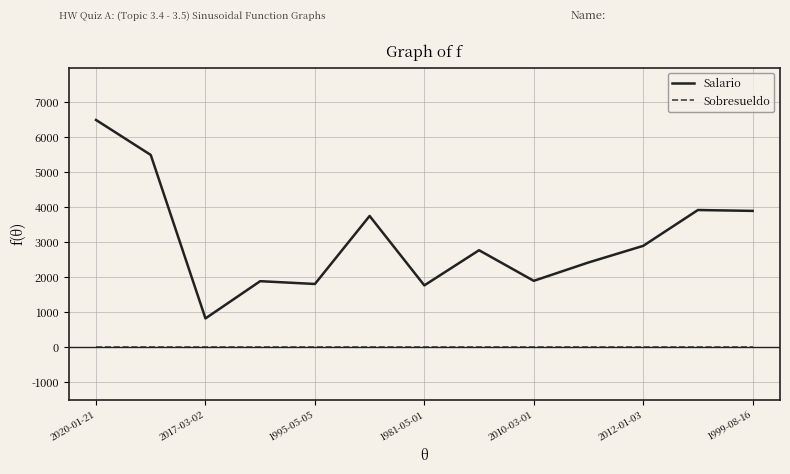

What is the lowest value of the Salario series?

825